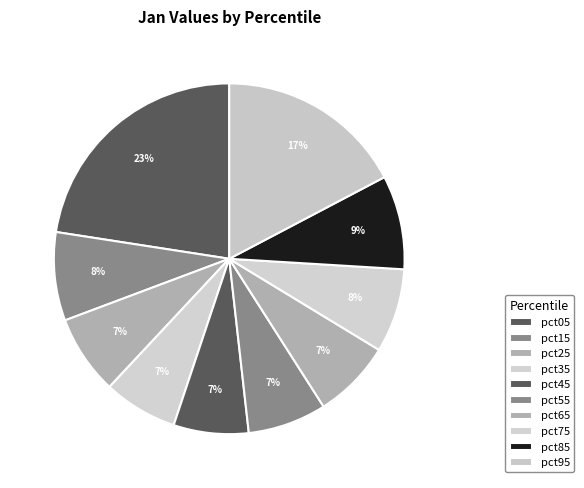

Is it true that pct95 is 17% of the pie?

True